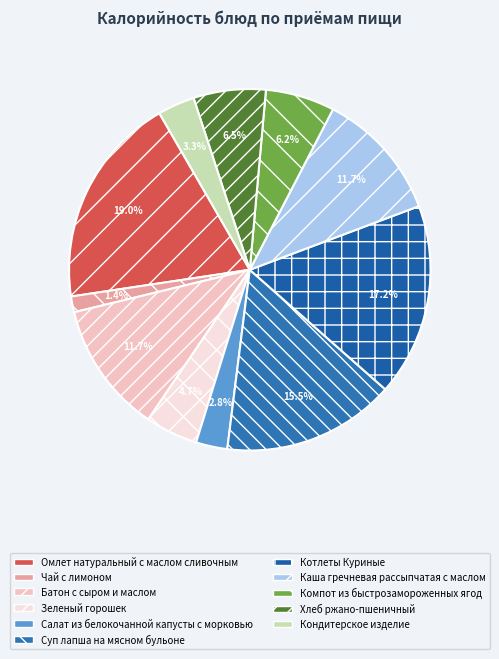

Between Салат из белокочанной капусты с морковью and Кондитерское изделие, which is larger?

Кондитерское изделие